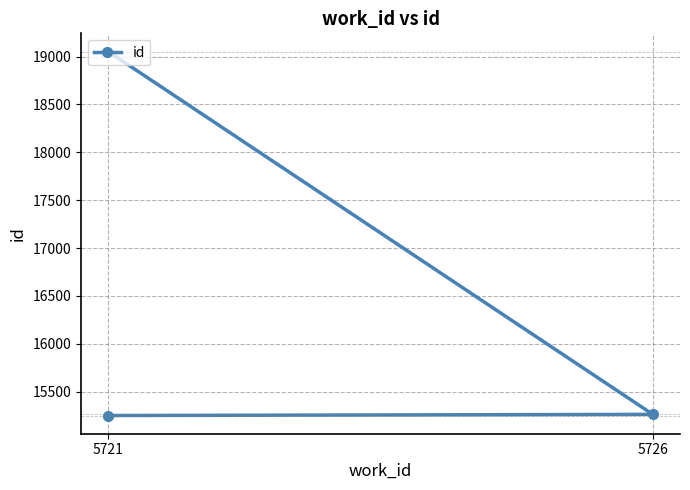

Reading left to right, extract all data points from this chart.

15251	15263	19053